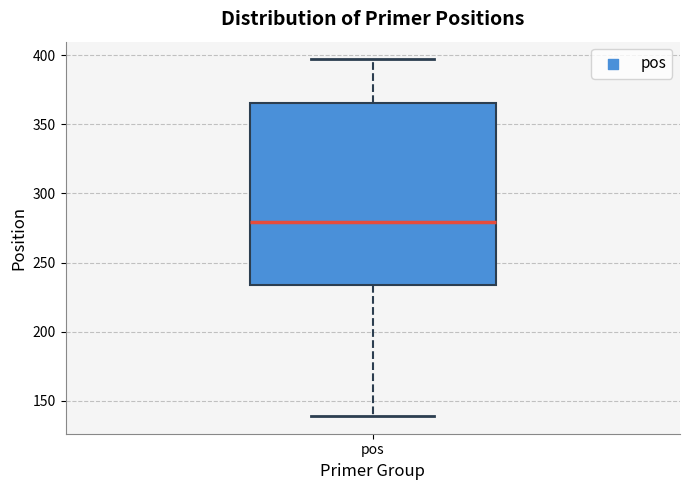

Where does the upper whisker of the box for pos end on the y-axis? The values are not printed on the chart, so give them approximately, as read against the axis.

395